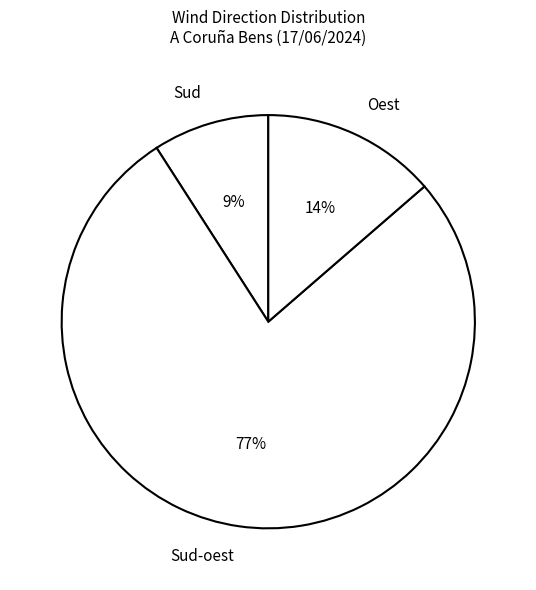

Do Oest and Sud-oest together represent more than half of the pie?

Yes